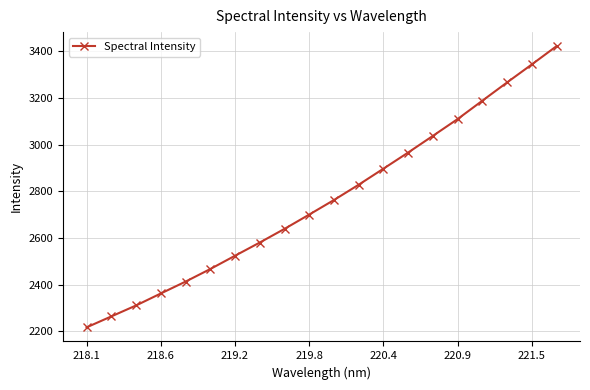

What is the smallest value displayed?

2217.3